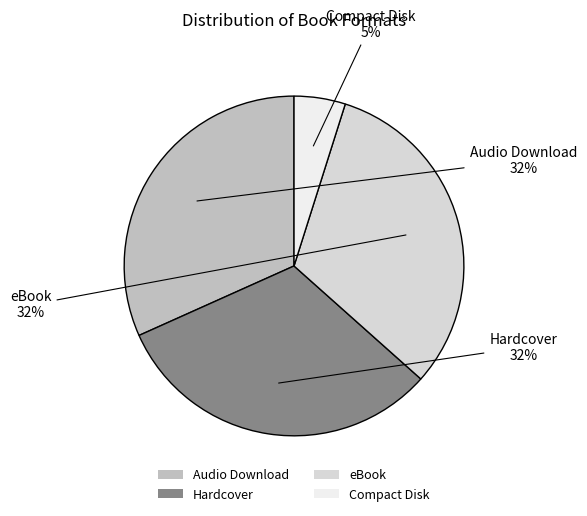

Which slice is the smallest?

Compact Disk